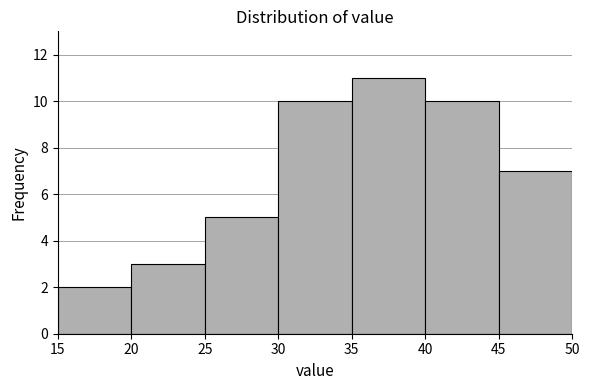

Reading left to right, list every bar in this chart as the range it spans on the x-axis followed by its height. The values are not printed on the chart, so give them approximately, as read against the axis.

15 to 20: 2
20 to 25: 3
25 to 30: 5
30 to 35: 10
35 to 40: 11
40 to 45: 10
45 to 50: 7